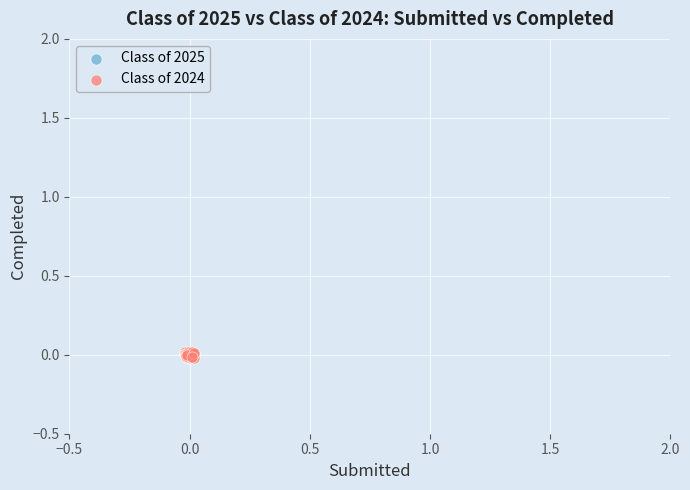

Which series has the largest Y range (max minus min)?

Class of 2024